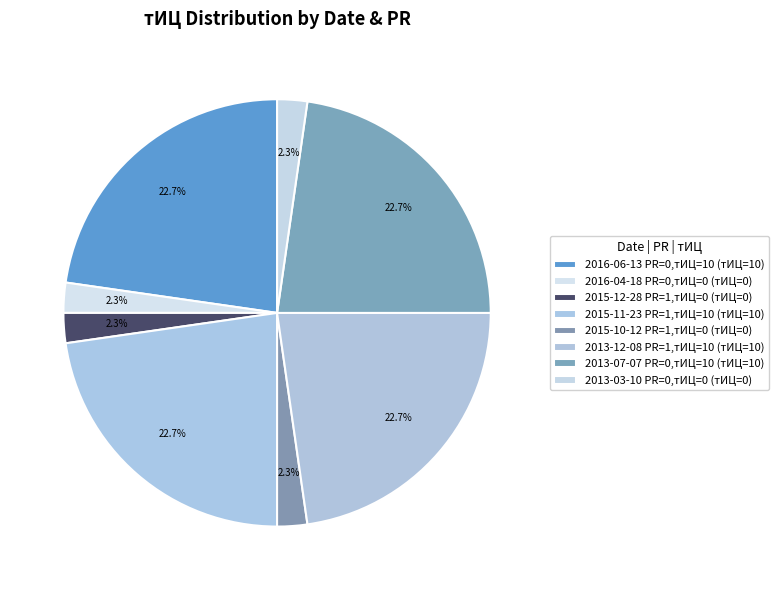

Count the number of slices in the pie.

8